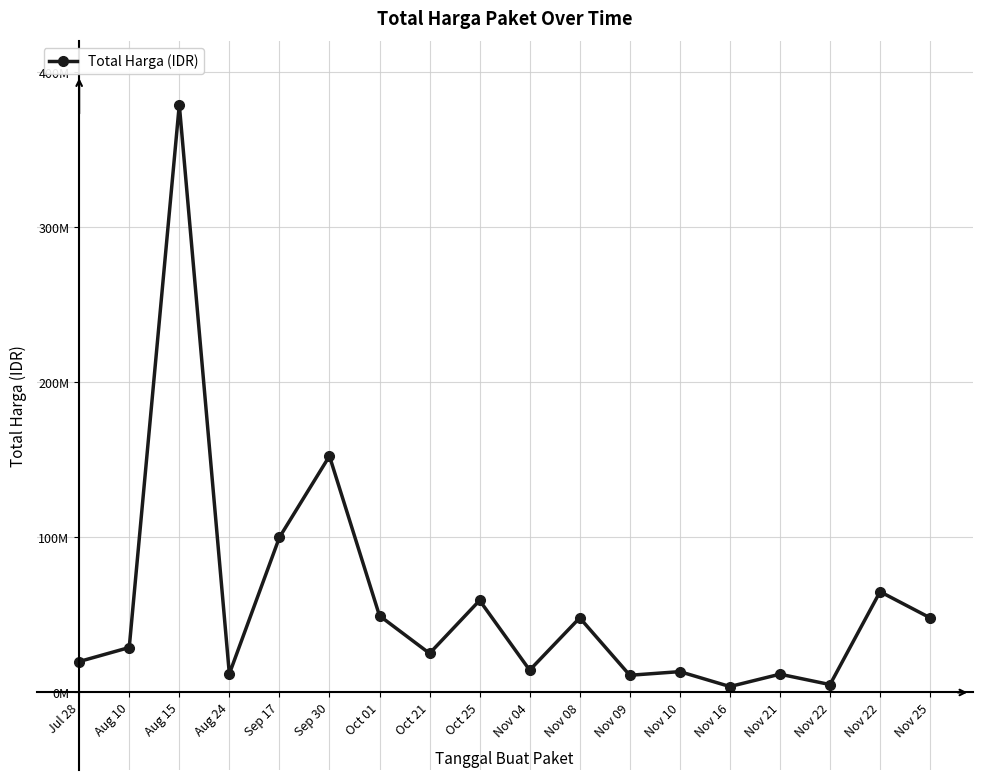

Which label corresponds to the largest value in the chart?

Aug 15